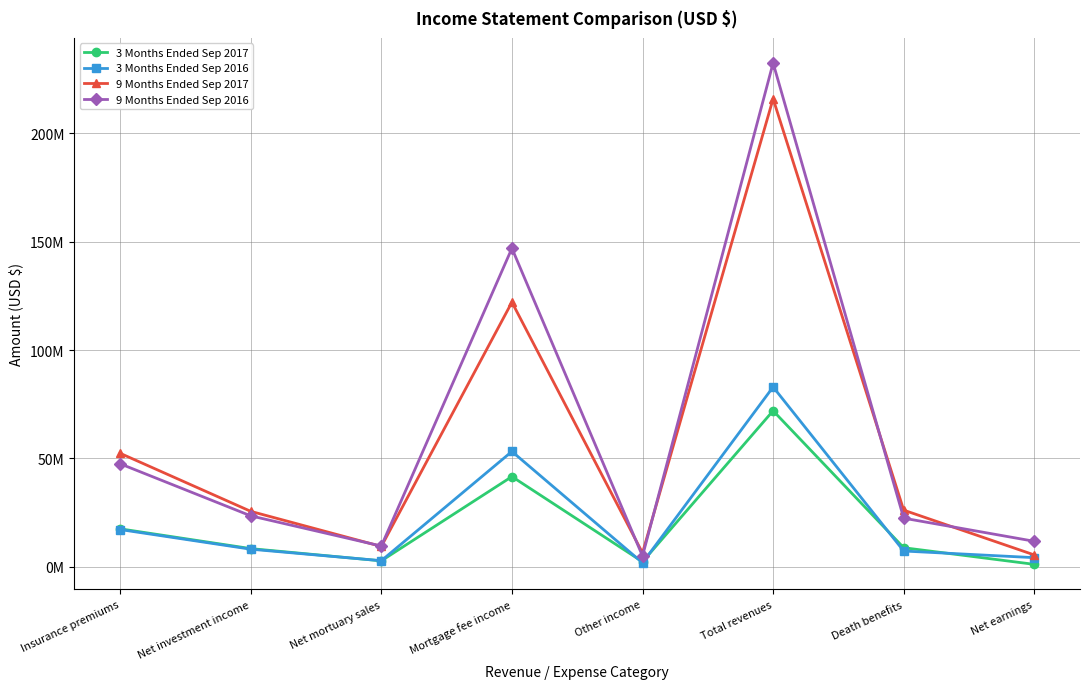

Does the chart have visible grid lines?

Yes